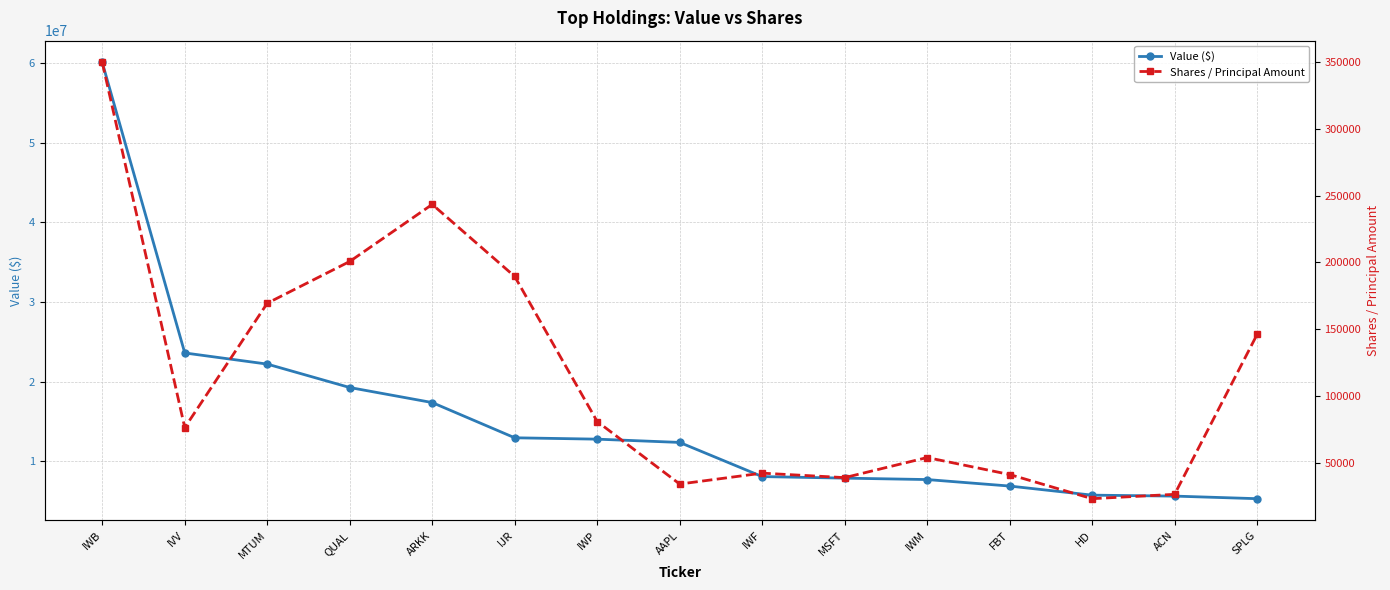

Is the value of Shares / Principal Amount at FBT greater than the value of Value ($) at IJR?

No